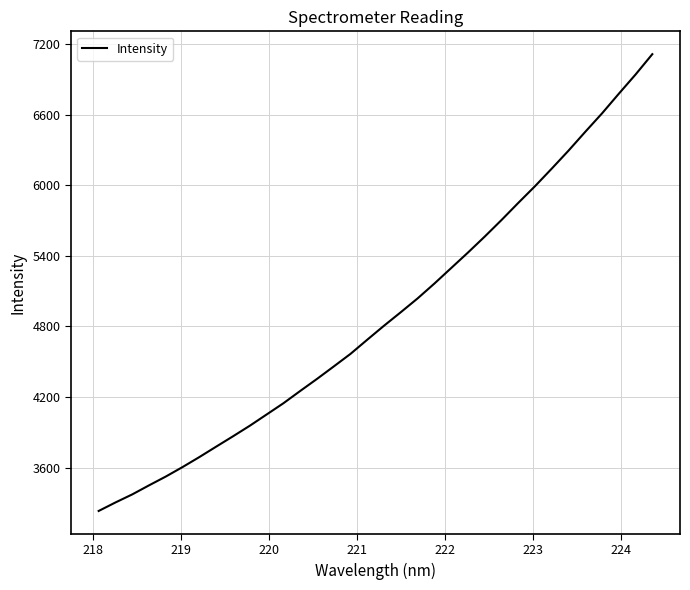

What is the maximum value shown in the chart?

7115.0